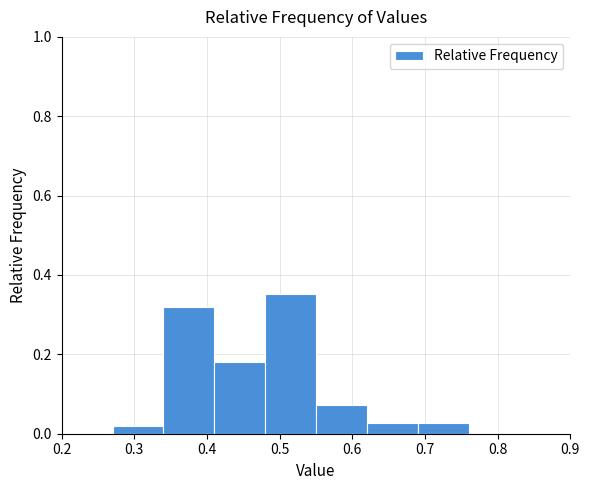

Reading left to right, list every bar in this chart as the range it spans on the x-axis followed by its height. The values are not printed on the chart, so give them approximately, as read against the axis.

0.20 to 0.27: 0
0.27 to 0.34: 0.02
0.34 to 0.41: 0.32
0.41 to 0.48: 0.18
0.48 to 0.55: 0.36
0.55 to 0.62: 0.08
0.62 to 0.69: 0.02
0.69 to 0.76: 0.02
0.76 to 0.83: 0
0.83 to 0.90: 0